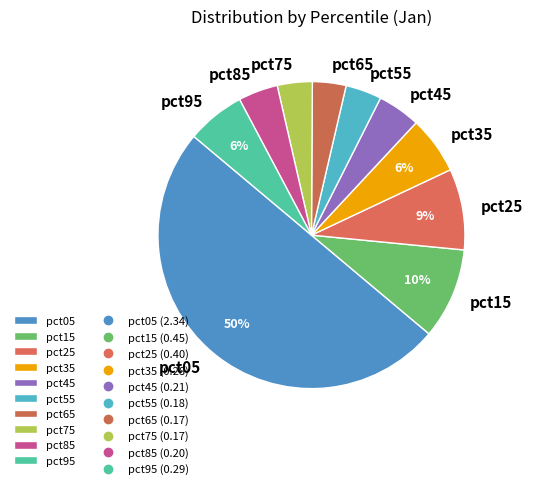

Count the number of slices in the pie.

10